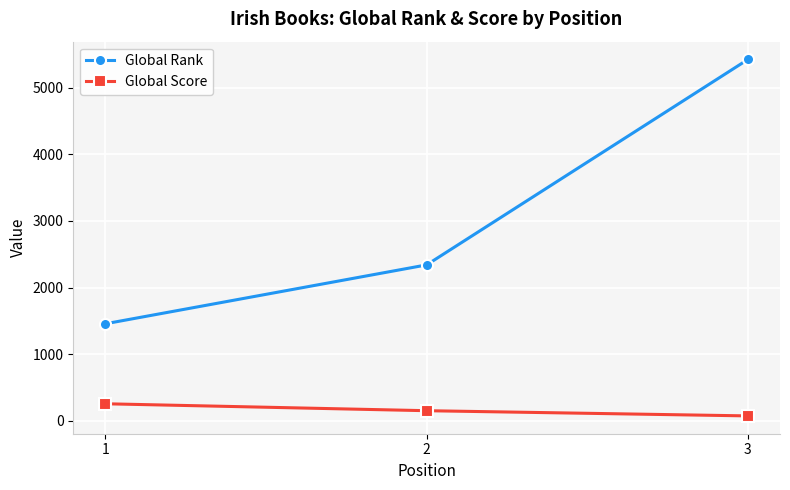

Which series has the largest range (max minus min)?

Global Rank